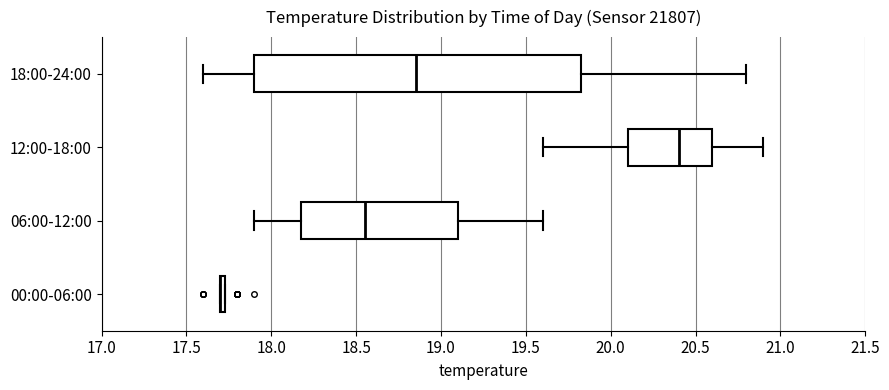

Reading bottom to top, read every box against the x-axis: the position of its median line, the range the box covers, and the ends of its whiskers. The values are not printed on the chart, so give them approximately, as read against the axis.

00:00-06:00: box collapsed to a line at 17.70, whiskers 17.70 to 17.75
06:00-12:00: median 18.55, box 18.20 to 19.10, whiskers 17.90 to 19.60
12:00-18:00: median 20.40, box 20.10 to 20.60, whiskers 19.60 to 20.90
18:00-24:00: median 18.85, box 17.90 to 19.85, whiskers 17.60 to 20.80